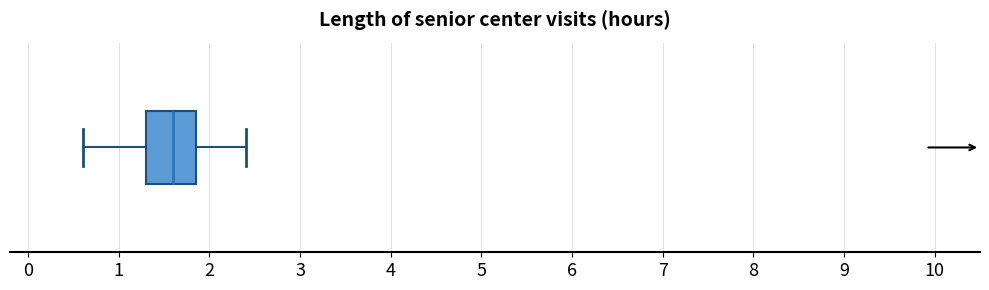

Read this box plot against the x-axis: the position of the median line, the range covered by the box, and the ends of both whiskers. The values are not printed on the chart, so give them approximately, as read against the axis.

median 1.6, box 1.3 to 1.9, whiskers 0.6 to 2.4